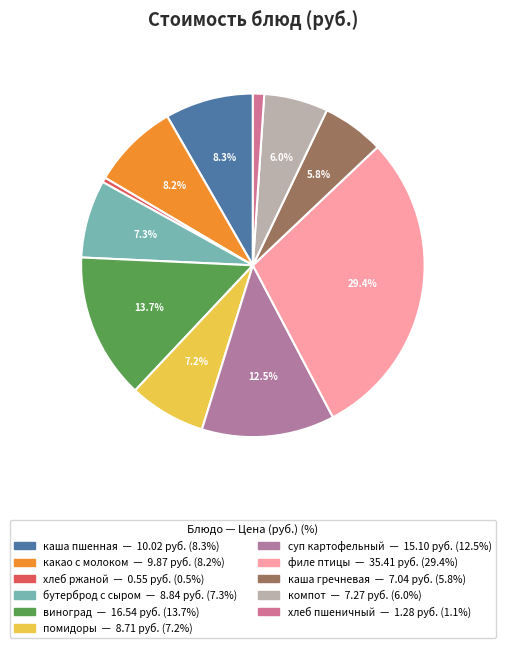

How many segments does this pie chart have?

11